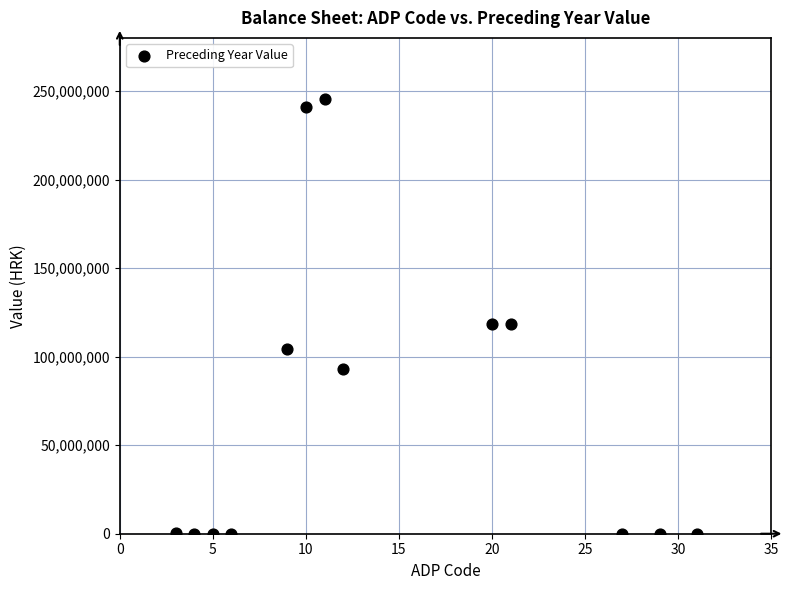

What is the range of X values (max minus min)?

28